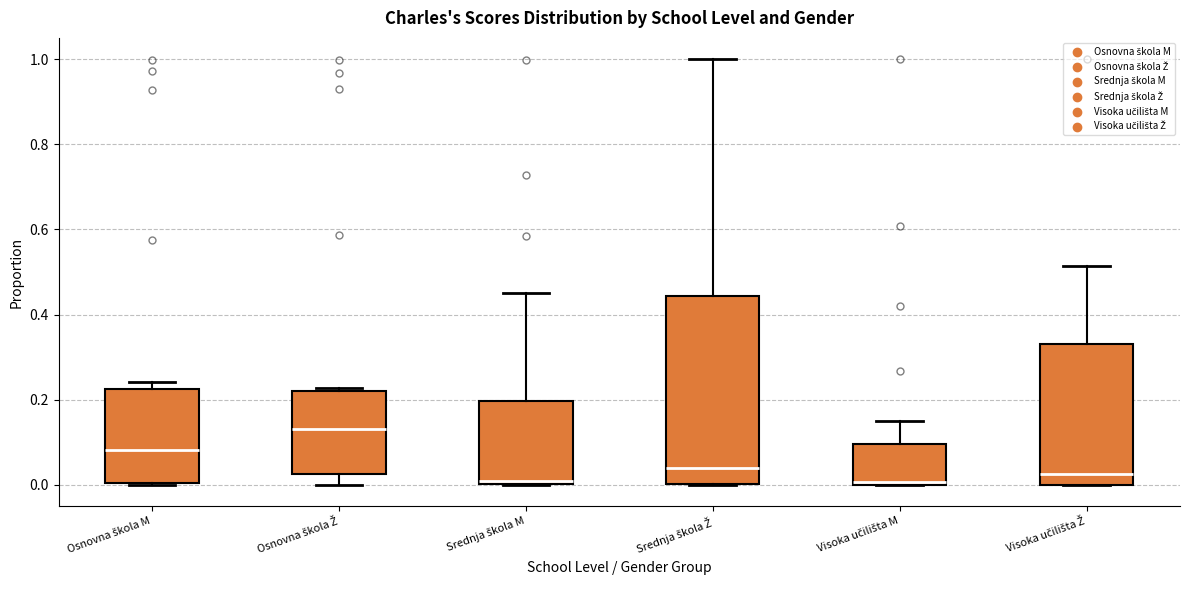

Which box's median line is the highest?

Osnovna škola Ž